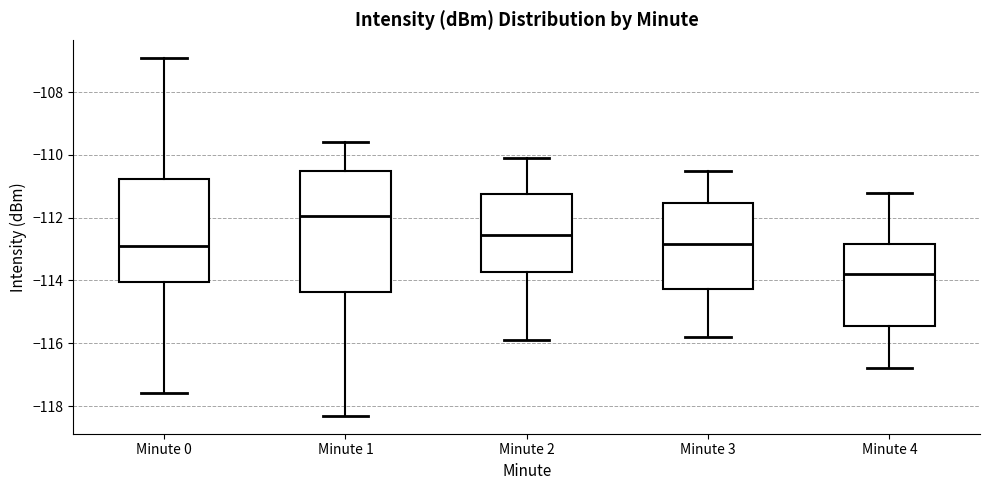

Which box is the tallest, from its lower edge to its upper edge?

Minute 1